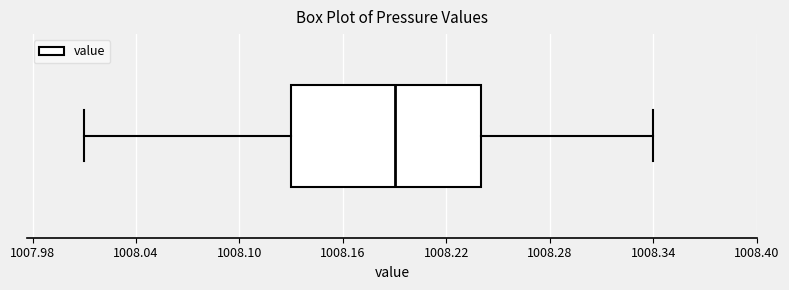

Read this box plot against the x-axis: the position of the median line, the range covered by the box, and the ends of both whiskers. The values are not printed on the chart, so give them approximately, as read against the axis.

median 1008.19, box 1008.13 to 1008.24, whiskers 1008.01 to 1008.34